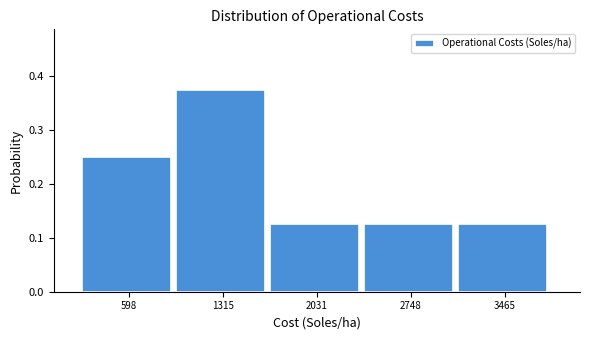

Reading left to right, transcribe this chart: for each bar, give the range it covers on the x-axis and its height. Neither the bar edges nor the heights are printed on the chart, so give them approximately, as read against the axes.

200 to 1000: 0.25
1000 to 1700: 0.38
1700 to 2400: 0.13
2400 to 3100: 0.13
3100 to 3800: 0.13